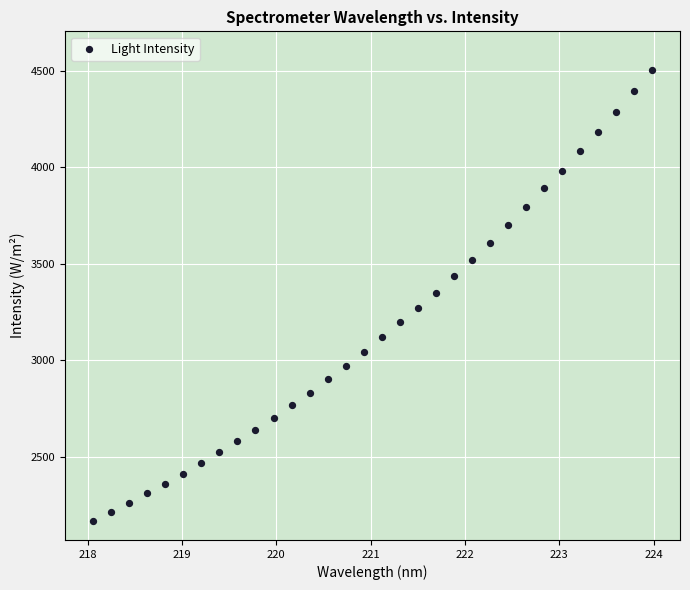

What is the range of Y values (max minus min)?

2337.8